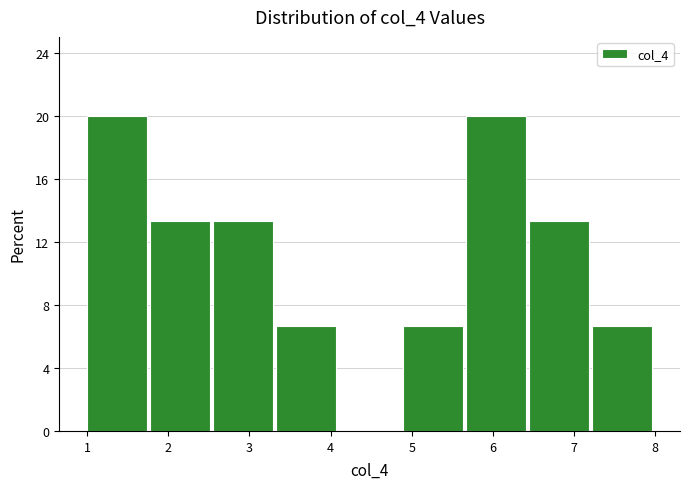

Reading left to right, list every bar in this chart as the range it spans on the x-axis followed by its height. Neither the bar edges nor the heights are printed on the chart, so give them approximately, as read against the axes.

1.0 to 1.8: 20.0
1.8 to 2.6: 13.5
2.6 to 3.3: 13.5
3.3 to 4.1: 6.5
4.1 to 4.9: 0
4.9 to 5.7: 6.5
5.7 to 6.4: 20.0
6.4 to 7.2: 13.5
7.2 to 8.0: 6.5